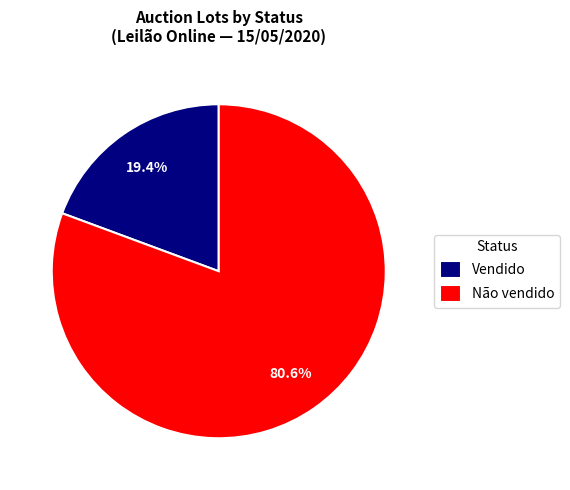

Is the sum of Não vendido and Vendido greater than half?

Yes